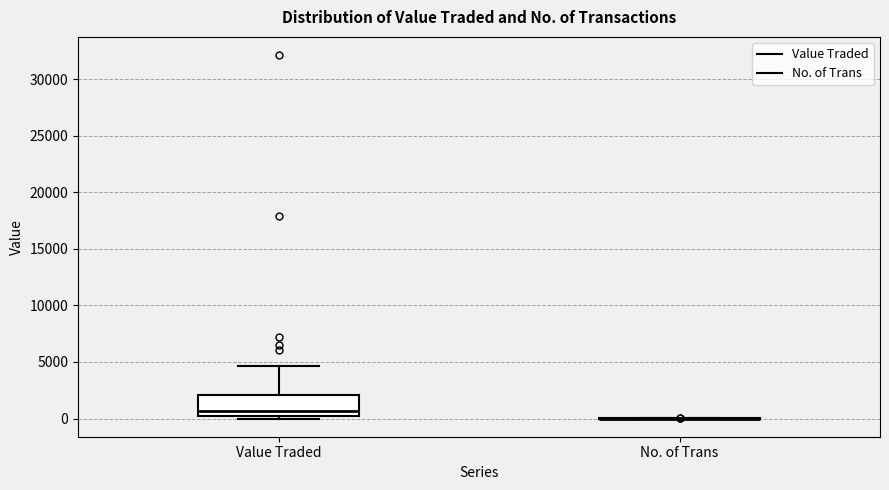

Reading left to right, read every box against the y-axis: the position of its median line, the range the box covers, and the ends of its whiskers. The values are not printed on the chart, so give them approximately, as read against the axis.

Value Traded: median 500, box 0 to 2000, whiskers 0 (just below the box's lower edge) to 4500
No. of Trans: box collapsed to a line at 0, whiskers 0 to 0